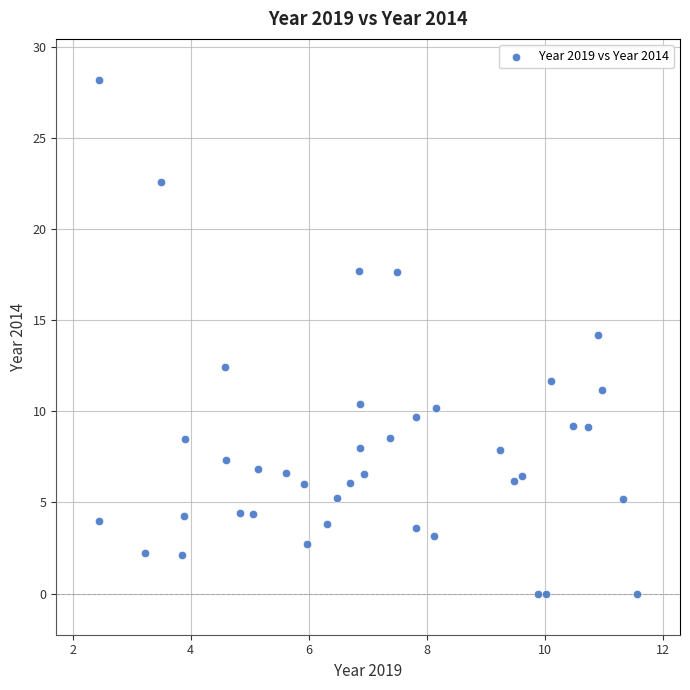

What is the range of X values (max minus min)?

9.1